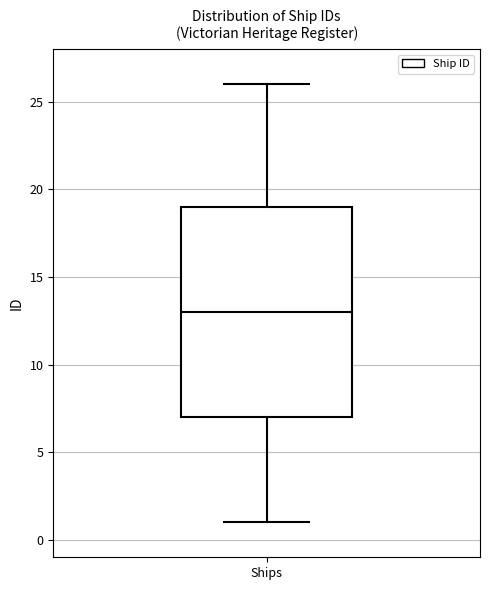

Where does the median line of the box for Ships sit on the y-axis? The values are not printed on the chart, so give them approximately, as read against the axis.

13